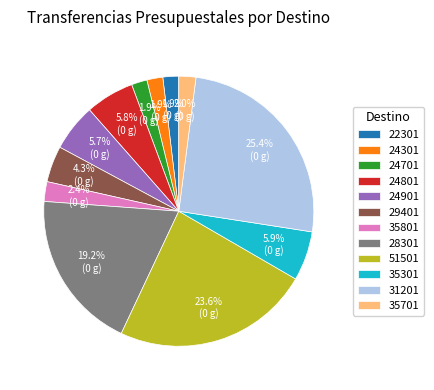

Which category has the biggest portion of the pie?

31201